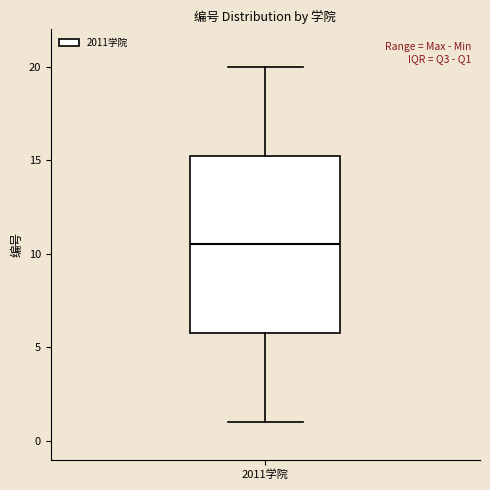

Where does the upper whisker of the box for 2011学院 end on the y-axis? The values are not printed on the chart, so give them approximately, as read against the axis.

20.0